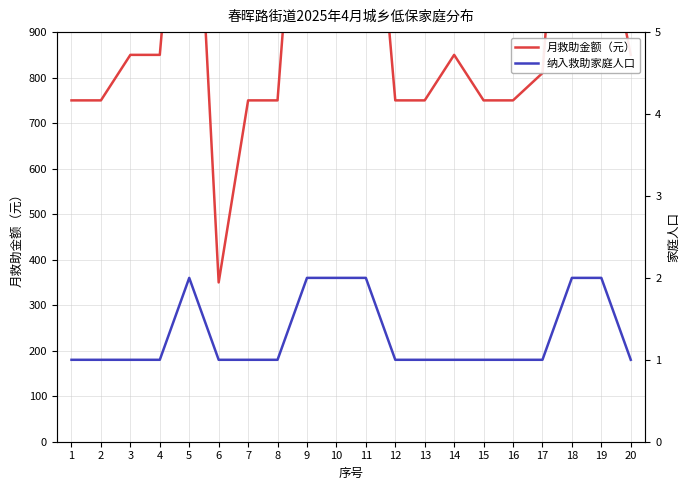

Is the value of 月救助金额（元） at 18 greater than the value of 纳入救助家庭人口 at 8?

Yes